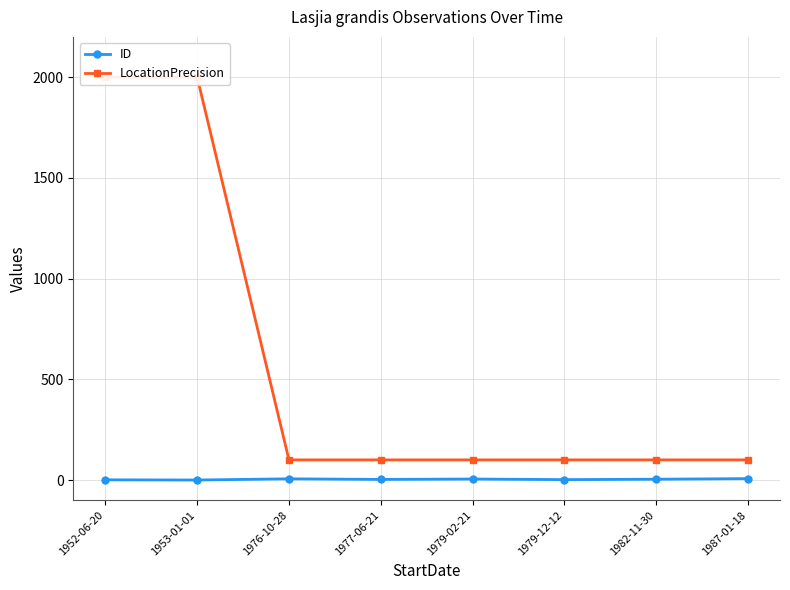

Is it true that LocationPrecision equals 67 at 1979-02-21?

False